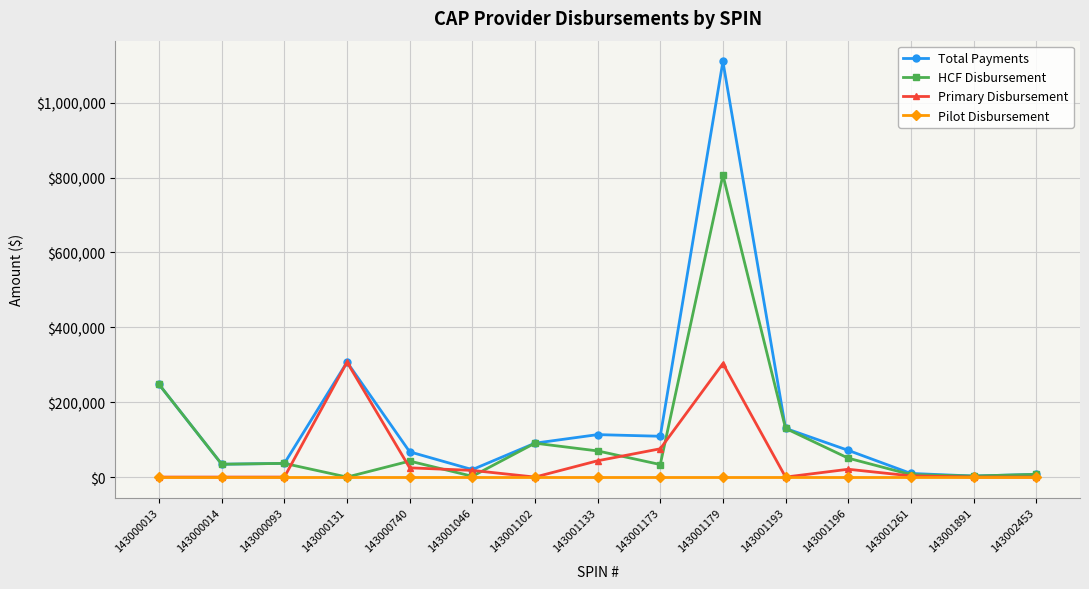

What is the difference between the highest and lowest values at 143000131?

307055.4